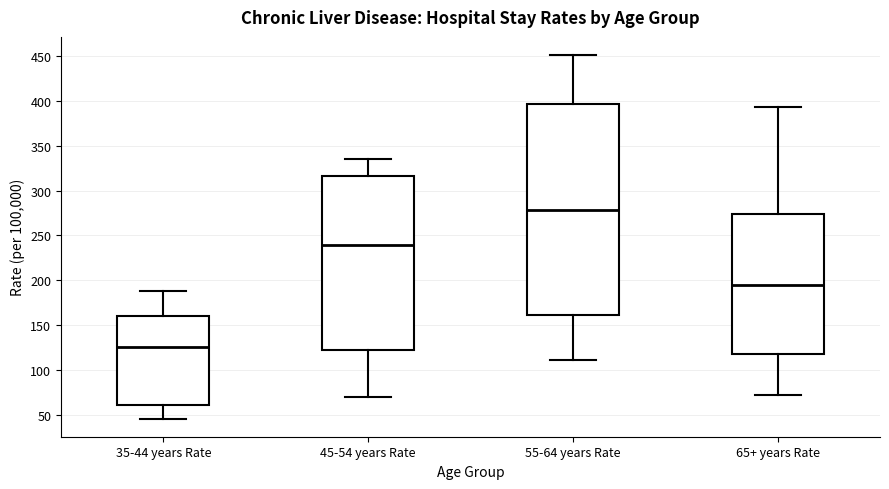

Which box's median line is the lowest?

35-44 years Rate